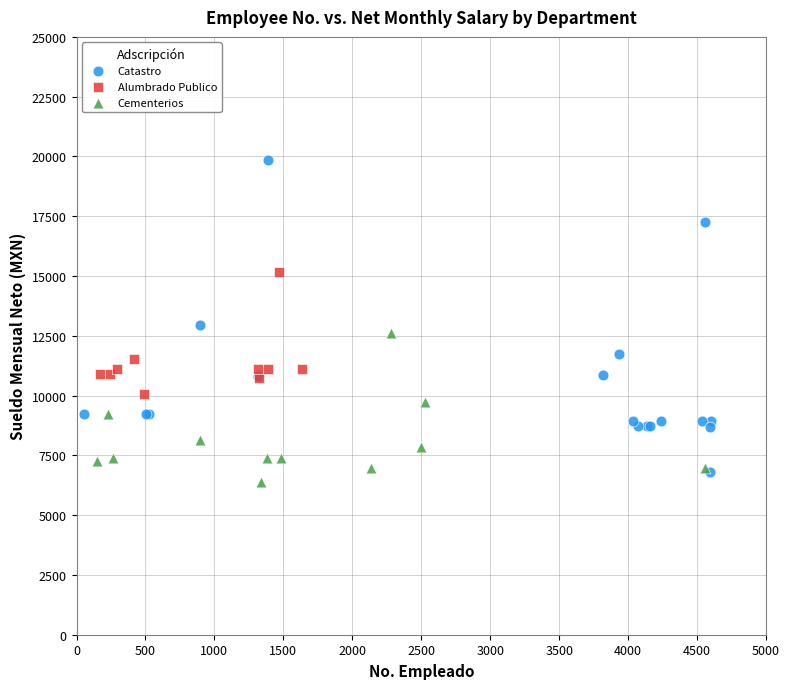

Which series has the largest Y range (max minus min)?

Catastro